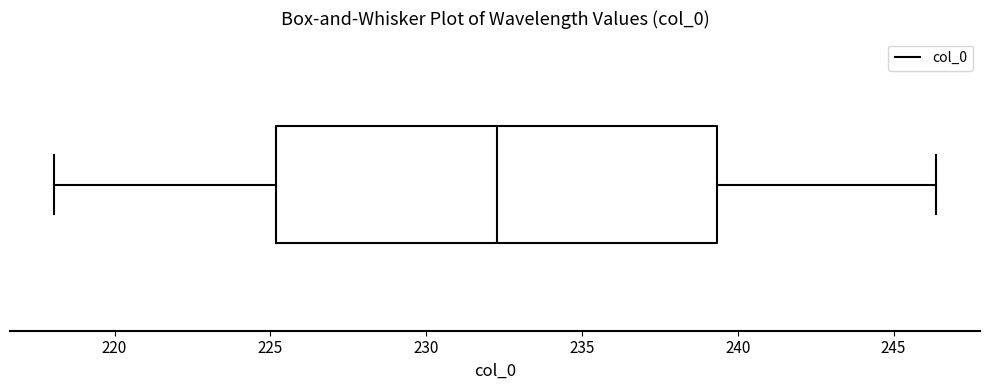

Where does the left whisker of the box end on the x-axis? The values are not printed on the chart, so give them approximately, as read against the axis.

218.0